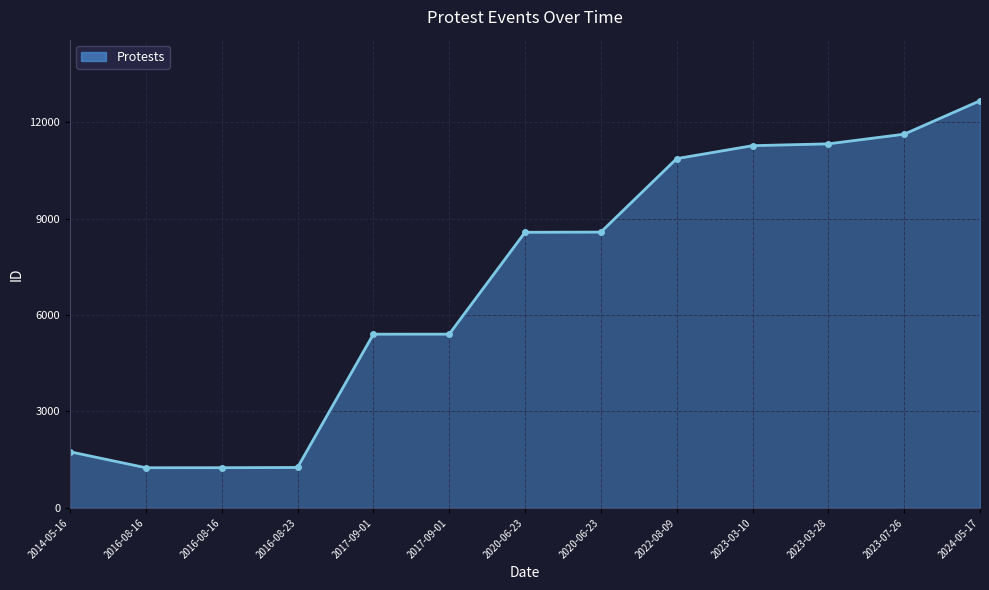

At which category does the chart reach its minimum across all series?

2016-08-16